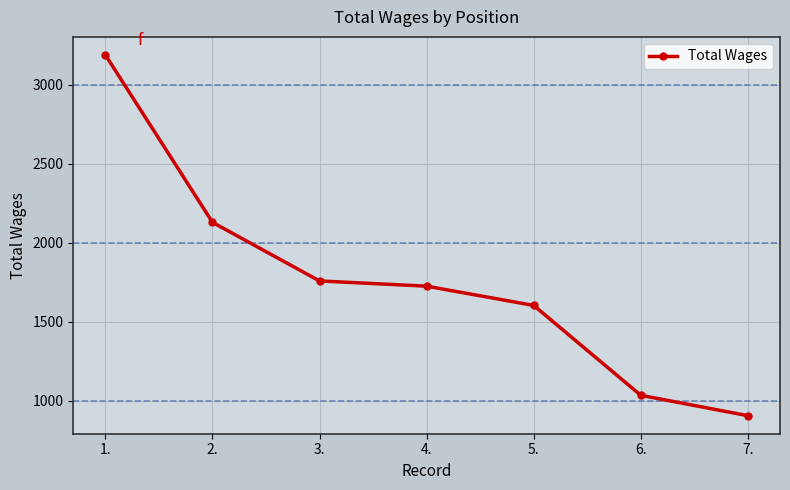

At which label does the data first exceed 1725?

1.